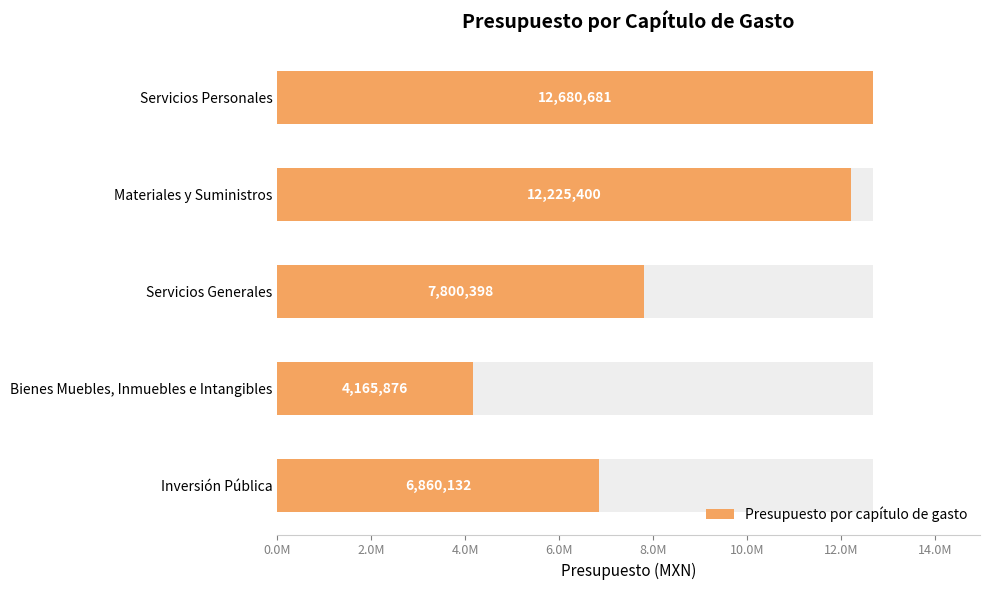

Are the bars horizontal?

Yes